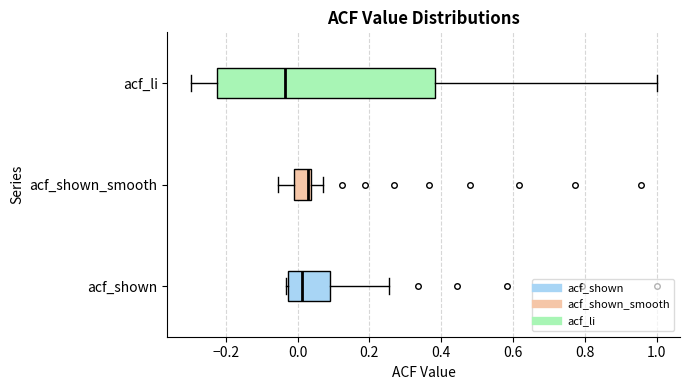

Reading bottom to top, transcribe this box plot: for each box, give where its median line is, the range the box spans, and where its two whiskers end, as read against the x-axis. The values are not printed on the chart, so give them approximately, as read against the axis.

acf_shown: median 0.02, box -0.02 to 0.08, whiskers -0.04 to 0.26
acf_shown_smooth: median 0.02, box 0.00 to 0.04, whiskers -0.06 to 0.08
acf_li: median -0.04, box -0.22 to 0.38, whiskers -0.30 to 1.00